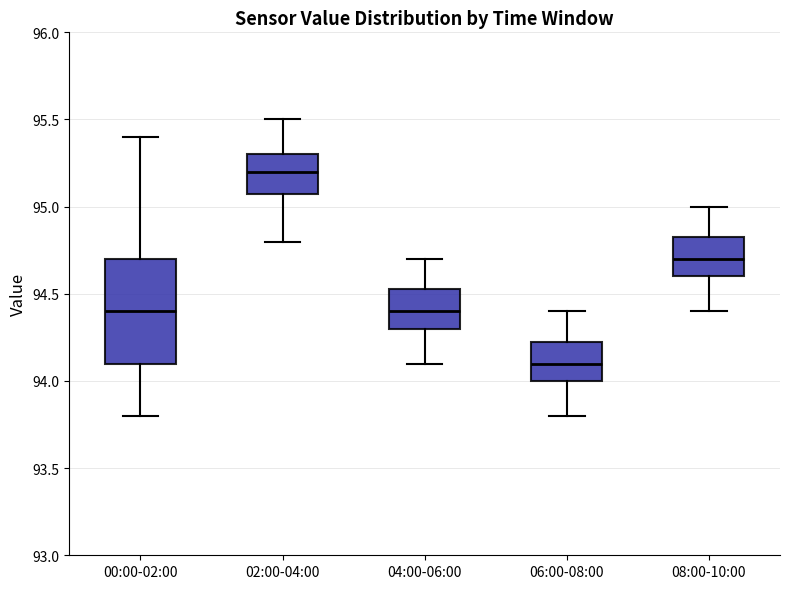

Which box has the highest median line?

02:00-04:00